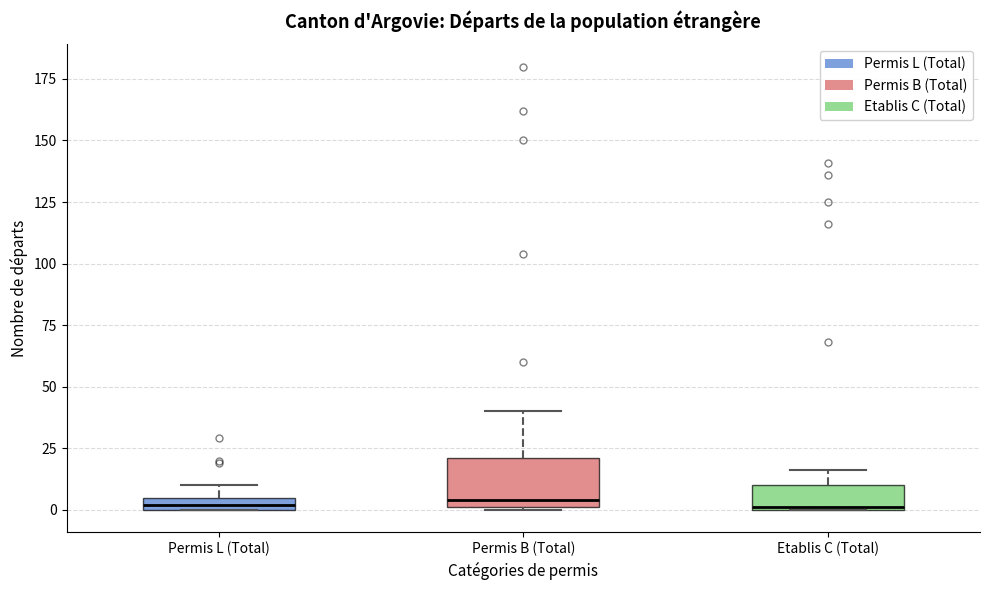

Comparing the boxes themselves (not the whiskers), which one is the tallest?

Permis B (Total)